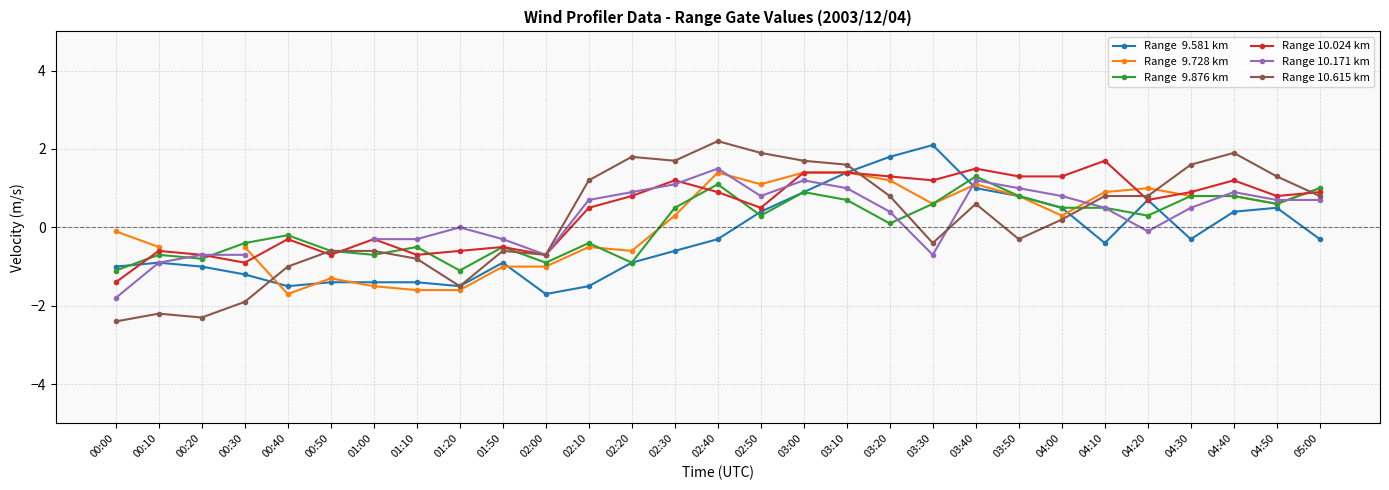

Which series changed the most between 01:00 and 02:40?

Range  9.728 km